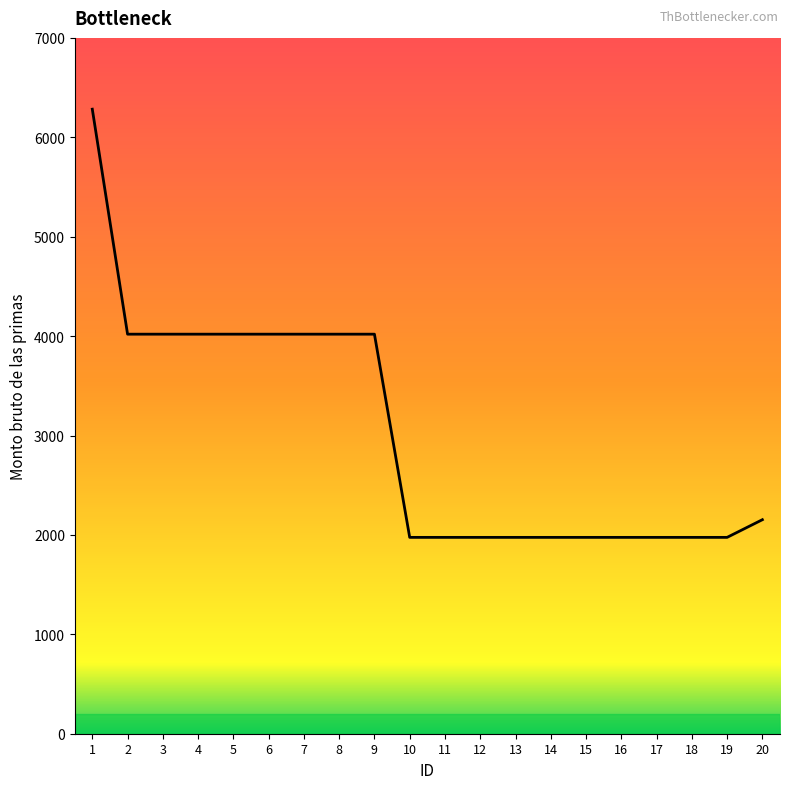

The chart shows a value of 2434.8 at 4. True or false?

False